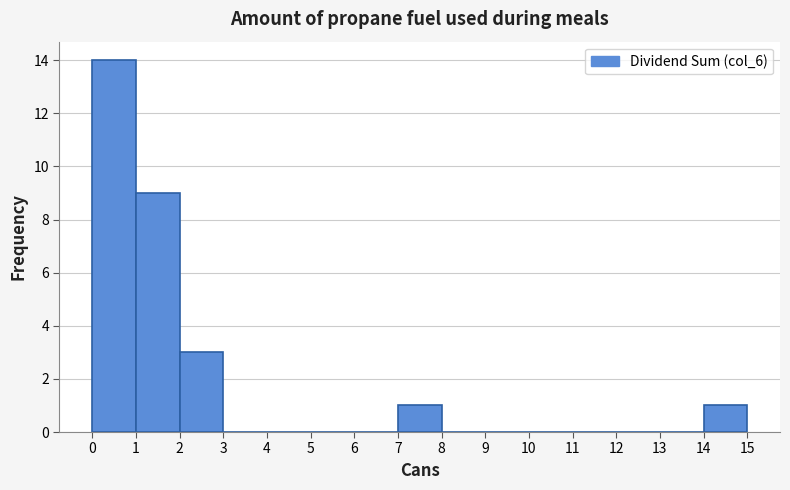

Which range on the x-axis has the tallest bar?

0 to 1